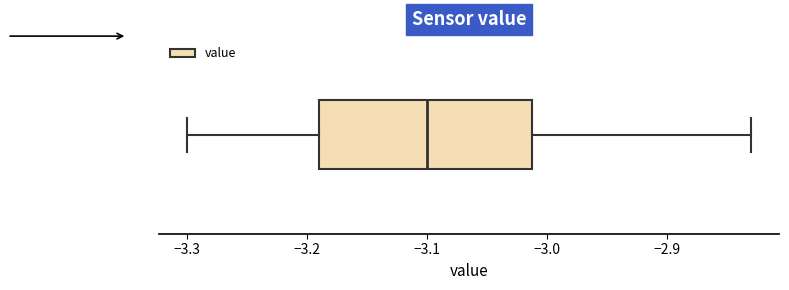

Transcribe this box plot: give where the median line is, the range the box spans, and where the two whiskers end, as read against the x-axis. The values are not printed on the chart, so give them approximately, as read against the axis.

median -3.10, box -3.19 to -3.01, whiskers -3.30 to -2.83